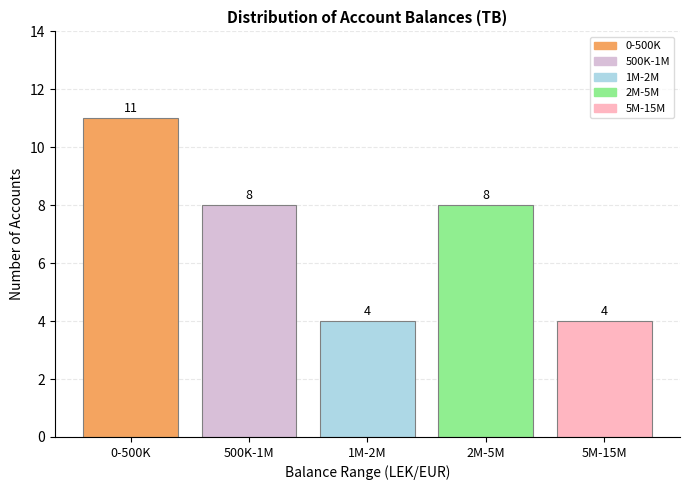

Reading right to left, transcribe all the data shown in this chart.

4	8	4	8	11